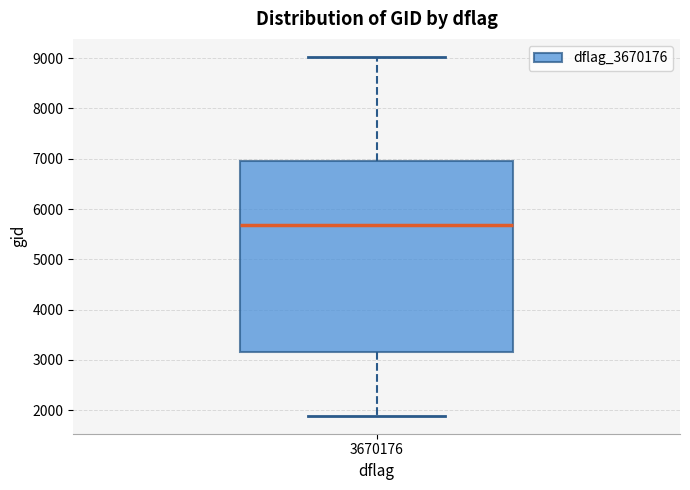

Transcribe this box plot: give where the median line is, the range the box spans, and where the two whiskers end, as read against the y-axis. The values are not printed on the chart, so give them approximately, as read against the axis.

median 5700, box 3200 to 6900, whiskers 1900 to 9000